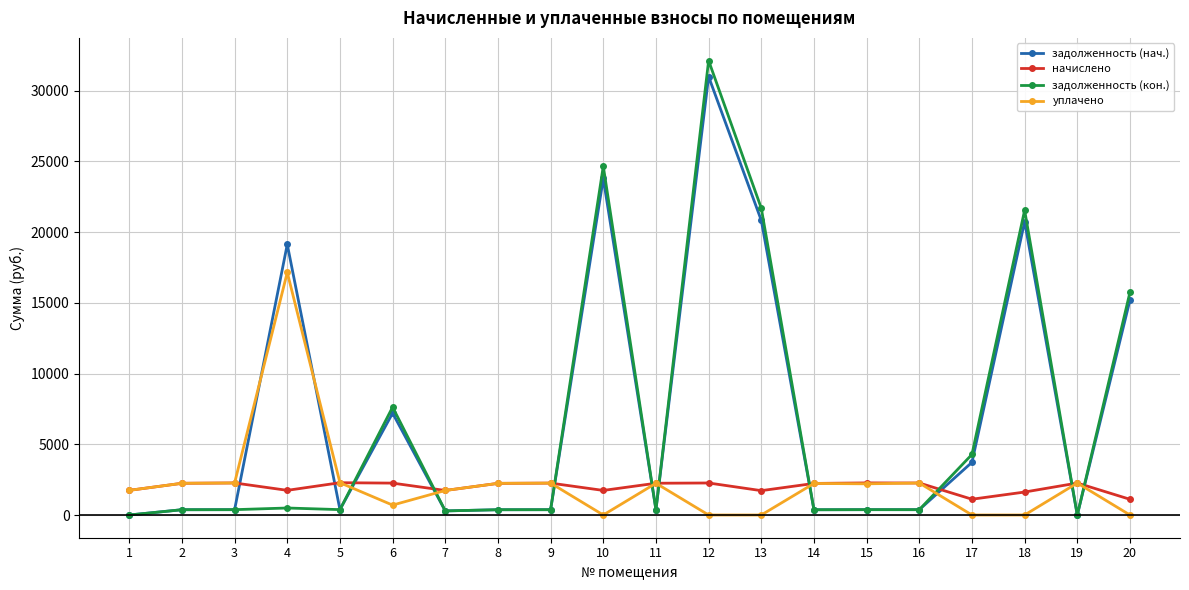

True or false: начислено has more than 0 points higher than both neighbors.

True